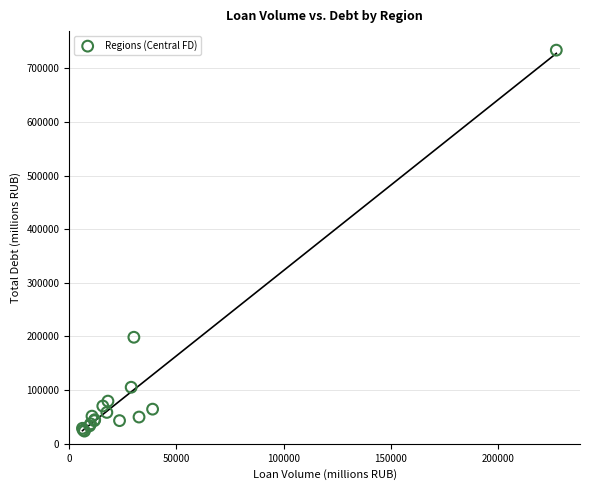

What Y value in the scatter plot is closest to 378683?

198587.3